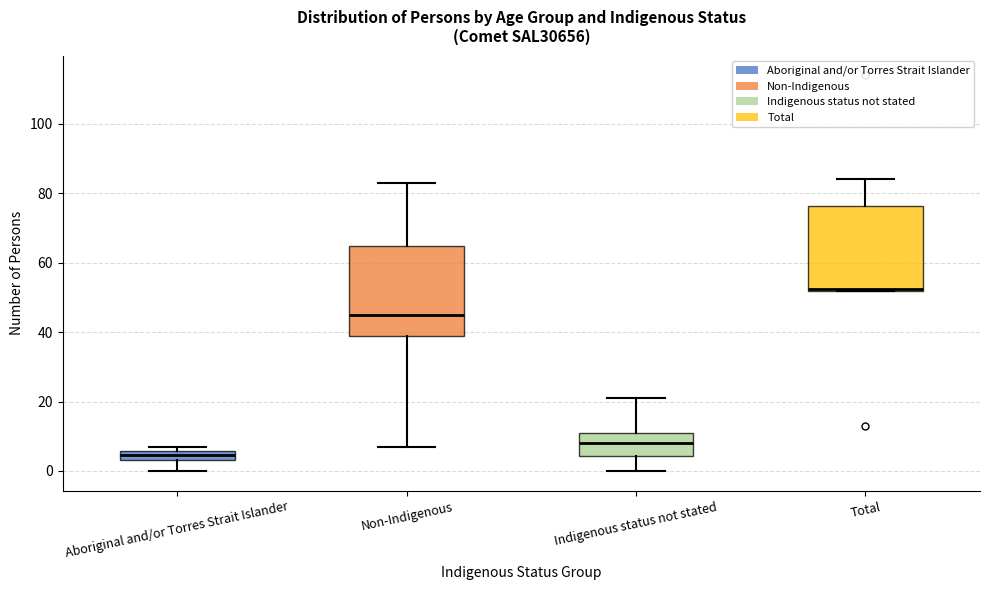

Where does the upper whisker of the box for Total end on the y-axis? The values are not printed on the chart, so give them approximately, as read against the axis.

84